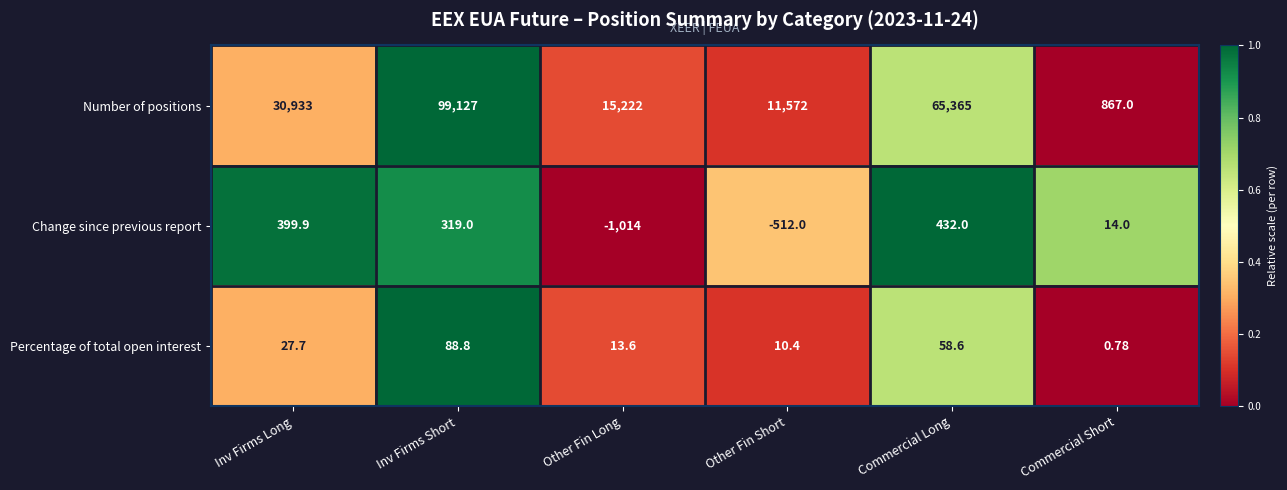

At which category is the sum across all series the highest?

Inv Firms Short